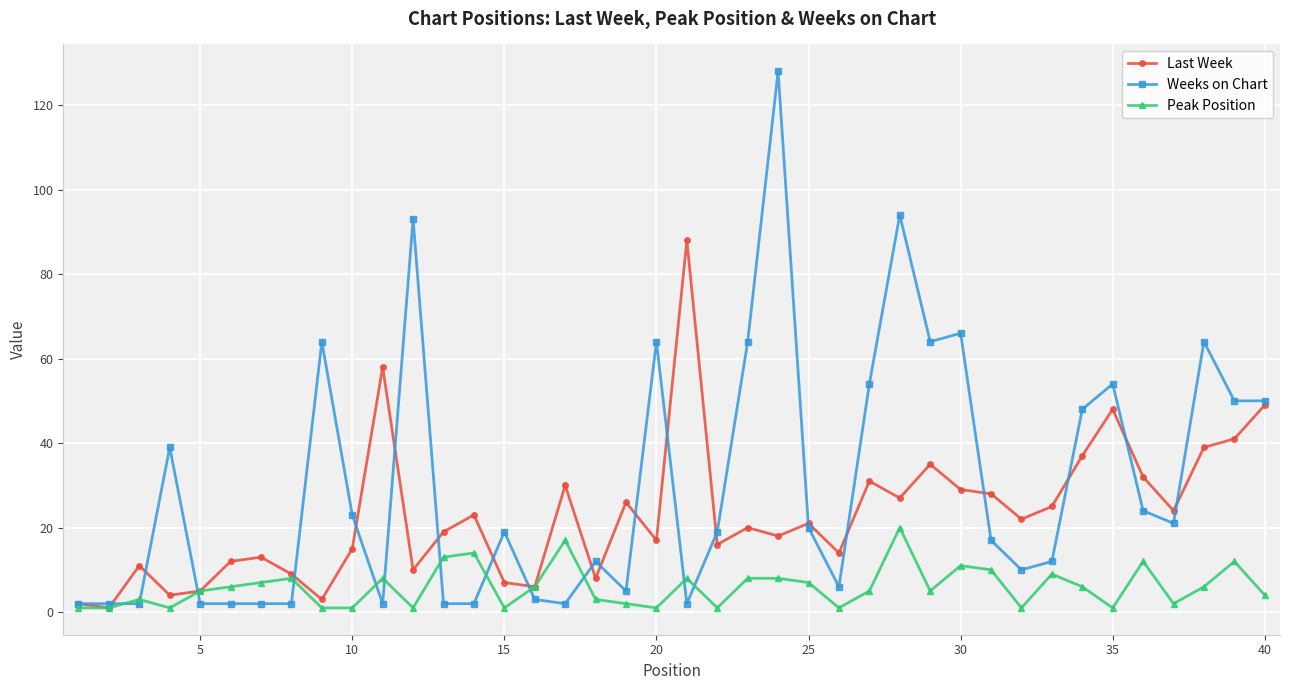

What is the sum of all Last Week values?

923